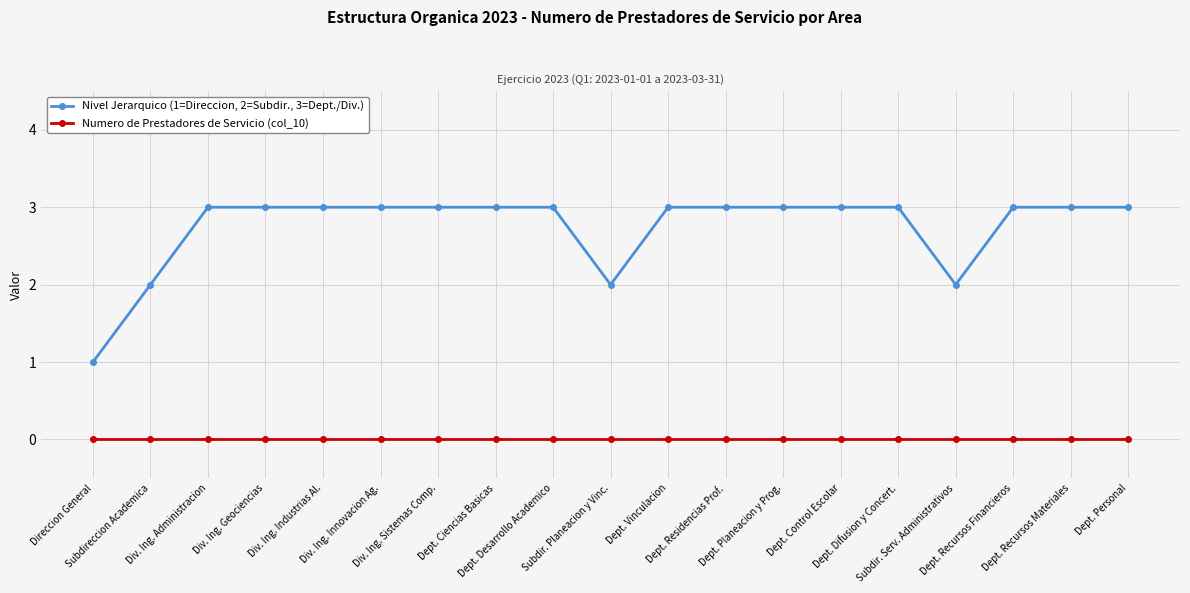

True or false: Nivel Jerarquico (1=Direccion, 2=Subdir., 3=Dept./Div.) and Numero de Prestadores de Servicio (col_10) cross at least once.

False